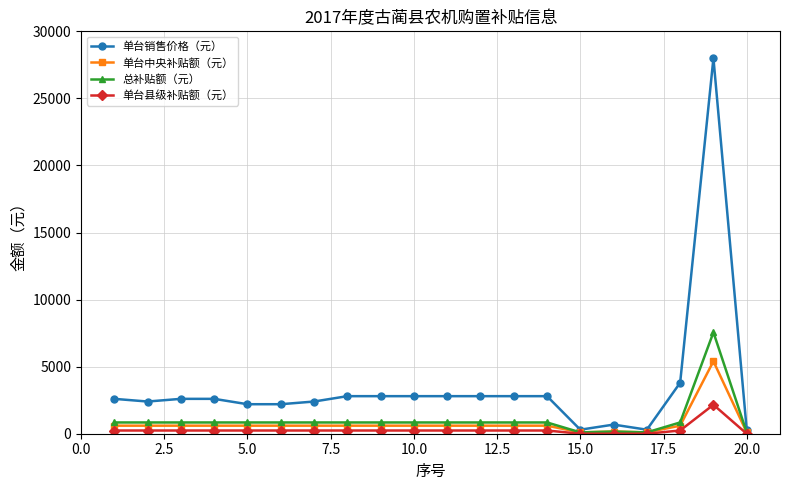

Which series has the largest total across all categories?

单台销售价格（元）